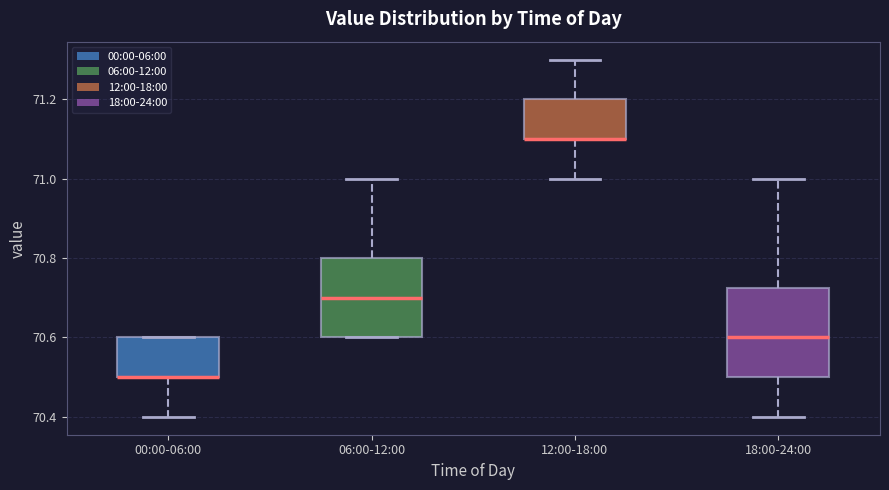

Reading left to right, read every box against the y-axis: the position of its median line, the range the box covers, and the ends of its whiskers. The values are not printed on the chart, so give them approximately, as read against the axis.

00:00-06:00: median 70.50 (drawn on the box's lower edge), box 70.50 to 70.60, whiskers 70.40 to 70.60
06:00-12:00: median 70.70, box 70.60 to 70.80, whiskers 70.60 to 71.00
12:00-18:00: median 71.10 (drawn on the box's lower edge), box 71.10 to 71.20, whiskers 71.00 to 71.30
18:00-24:00: median 70.60, box 70.50 to 70.72, whiskers 70.40 to 71.00